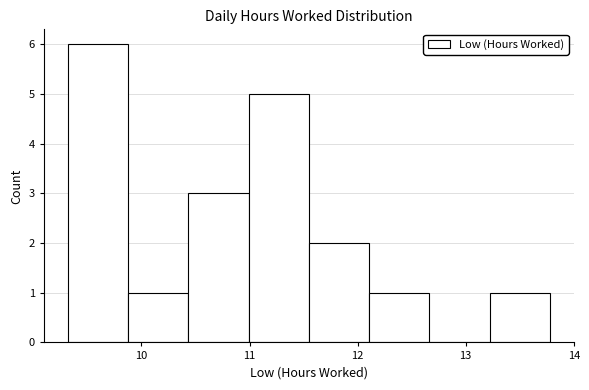

Which range on the x-axis has the tallest bar?

9.3 to 9.9